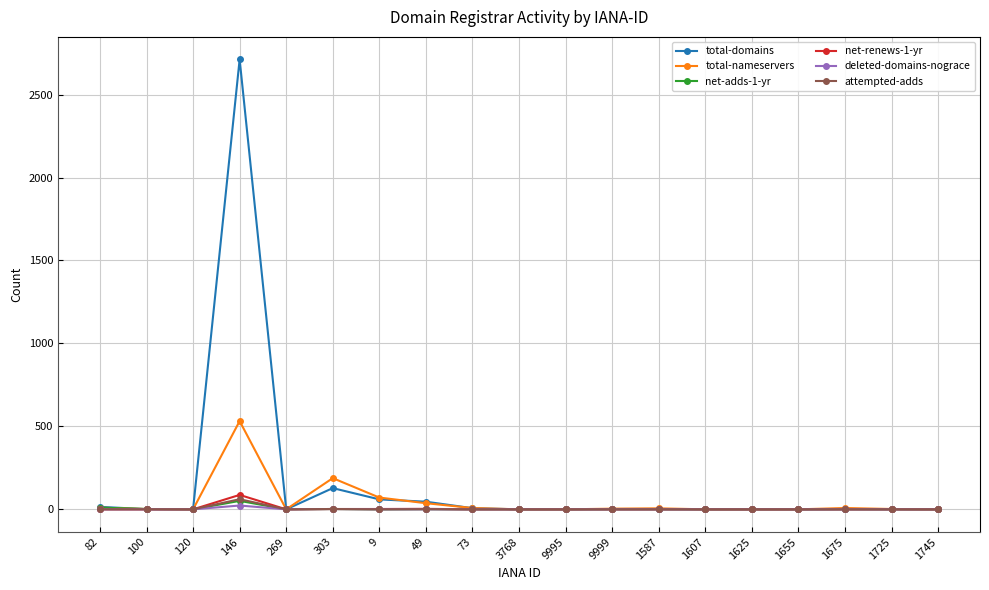

What position from the left is 1587?

13